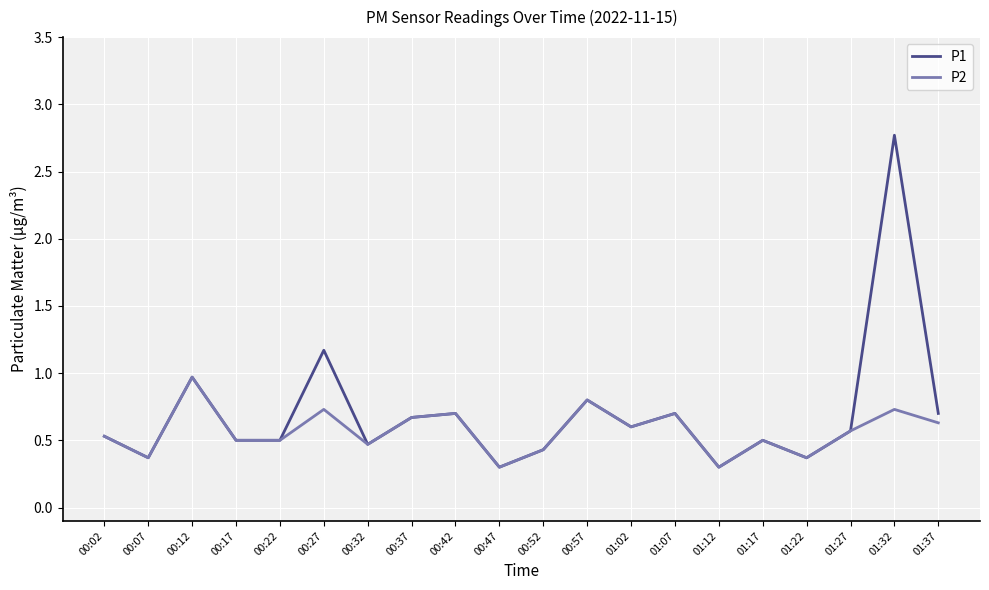

At how many categories does at least one series exceed 0?

20